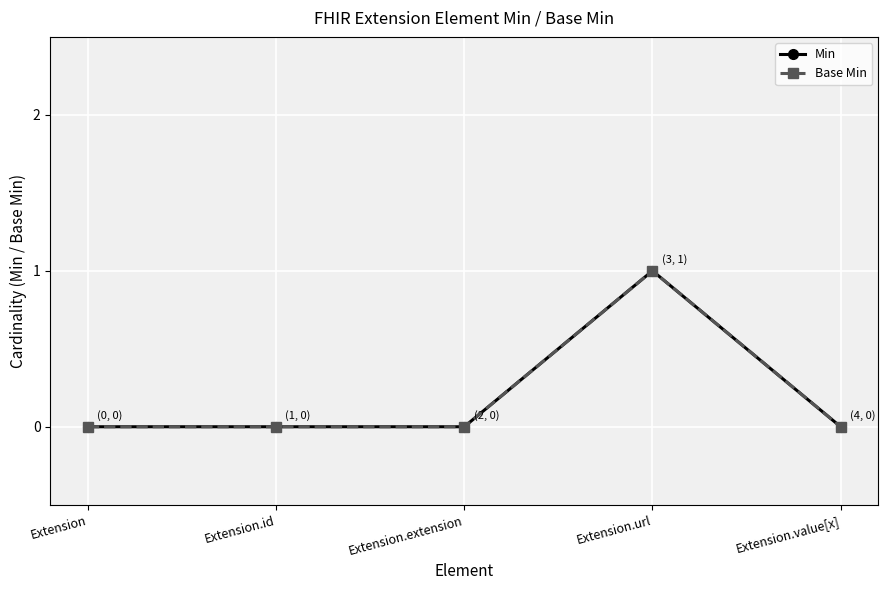

At which category does Base Min reach its first local peak?

Extension.url